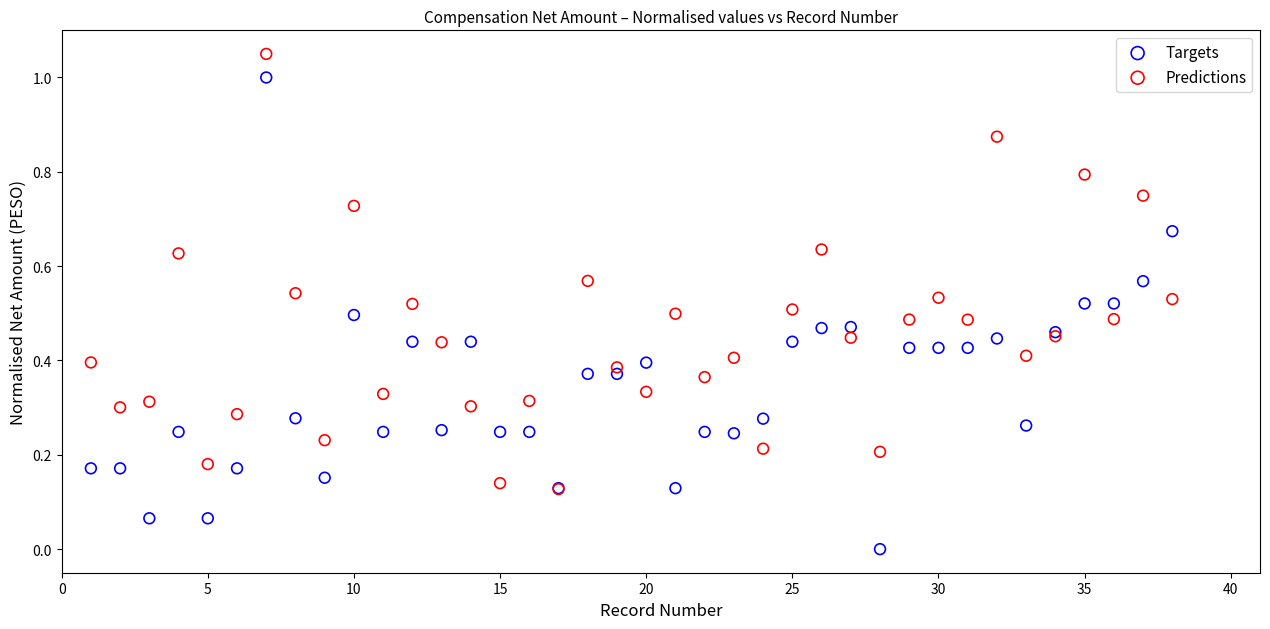

What are all the series names shown in the legend?

Targets, Predictions